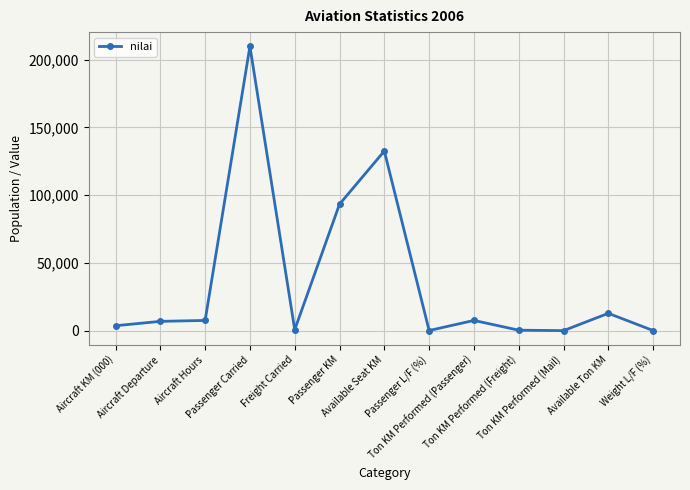

What is the maximum value shown in the chart?

209810